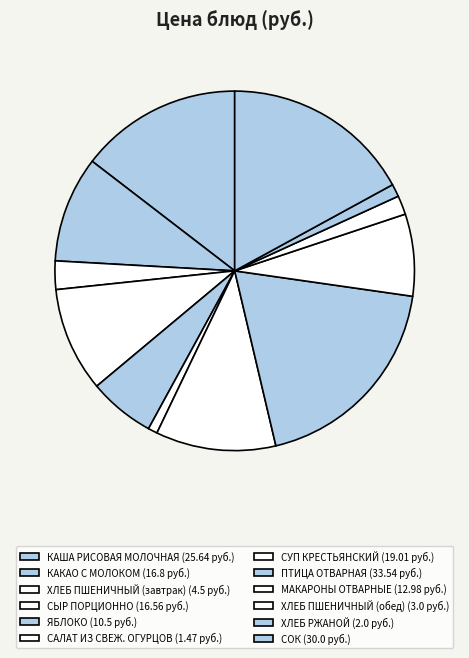

What portion of the pie excludes КАША РИСОВАЯ МОЛОЧНАЯ?

85.4%